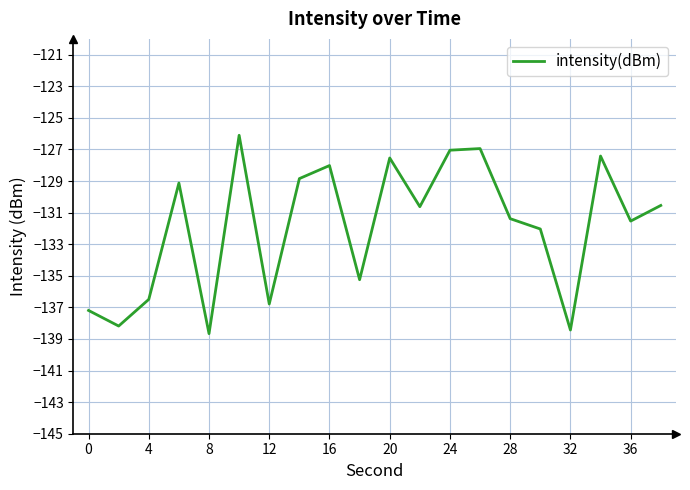

What is the greatest value displayed?

-126.1